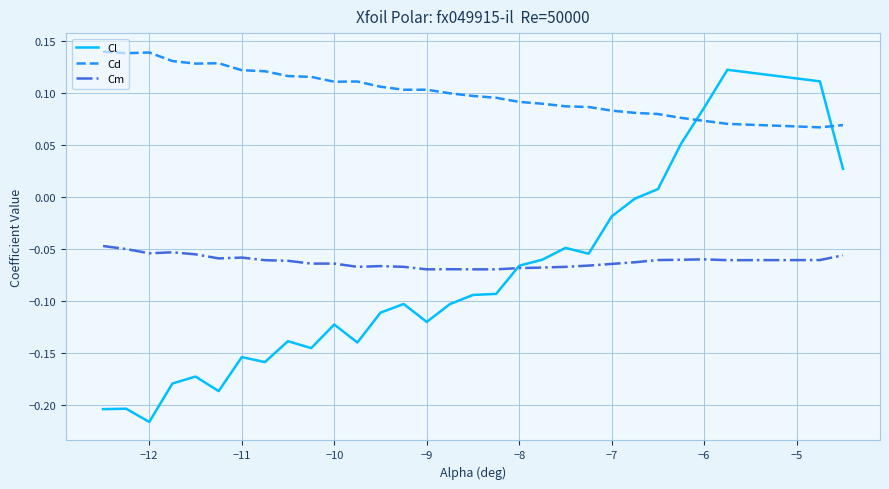

Which series has the largest total across all categories?

Cd